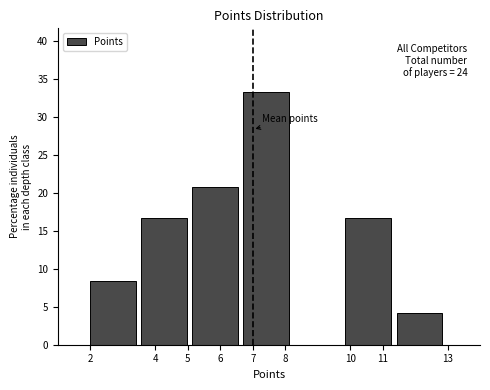

Over which range of the x-axis is the bar tallest?

6.7 to 8.3